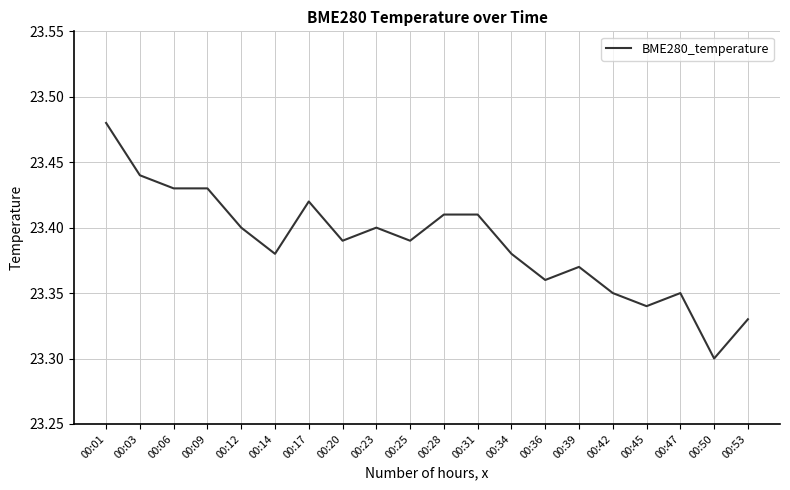

True or false: the data shows 16.0 at 00:25.

False